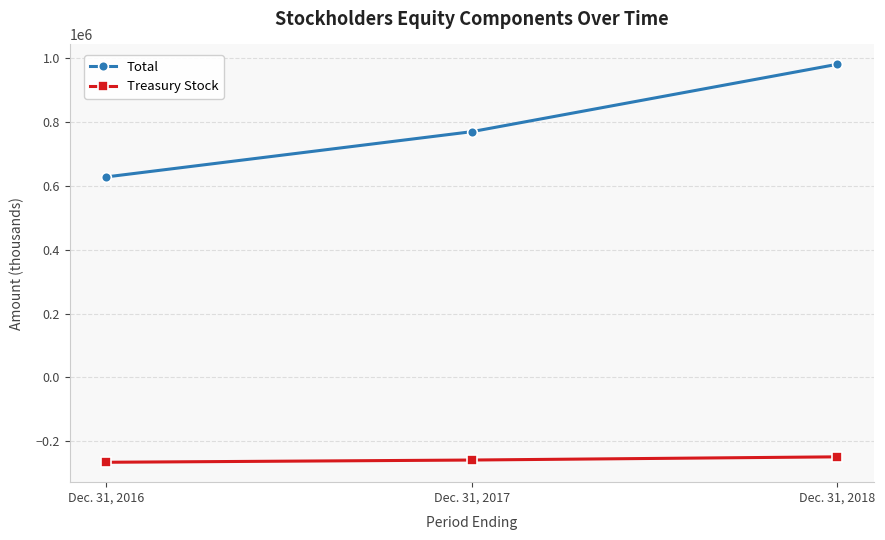

Between Dec. 31, 2017 and Dec. 31, 2018, which series saw the biggest shift?

Total